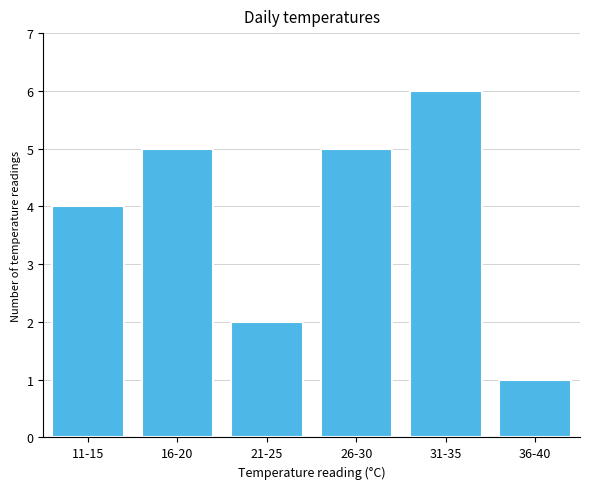

Reading right to left, list all the values displayed in this chart.

1	6	5	2	5	4